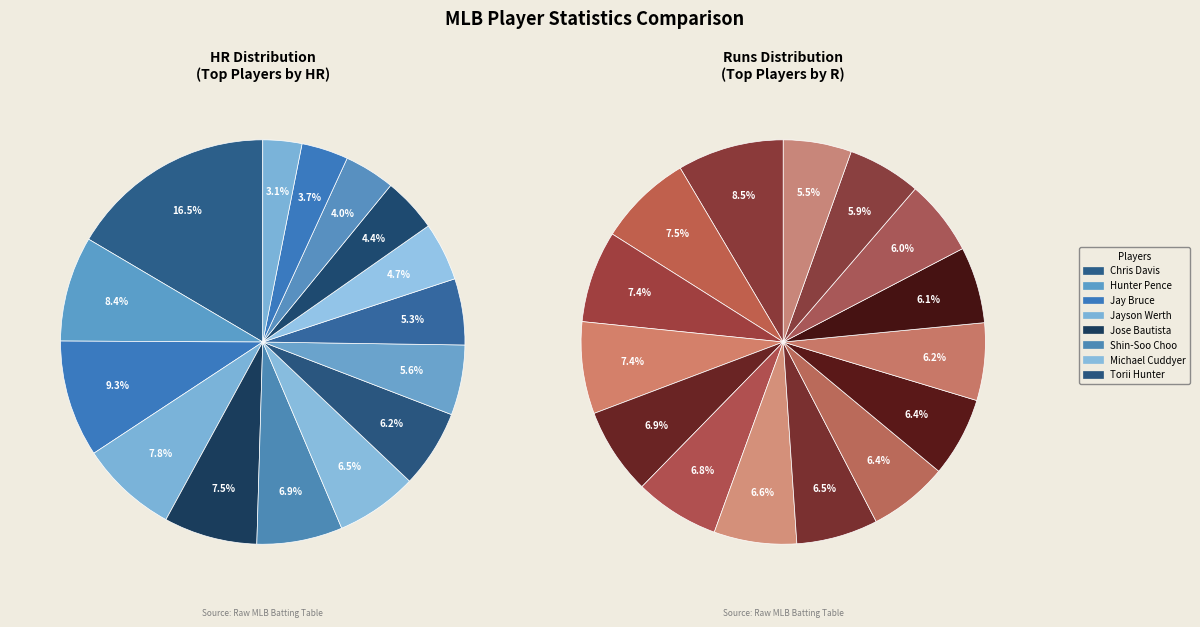

True or false: Justin Upton accounts for 5% of the total.

True